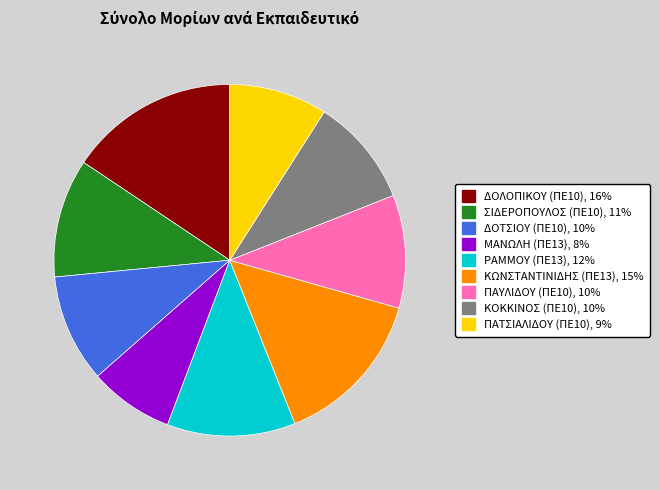

Which category has the biggest portion of the pie?

ΔΟΛΟΠΙΚΟΥ (ΠΕ10)